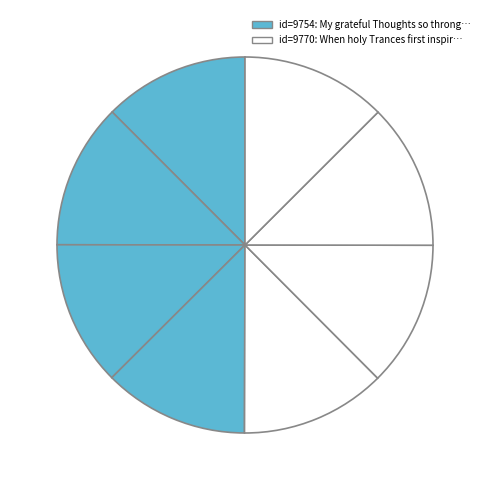

Count the number of slices in the pie.

8